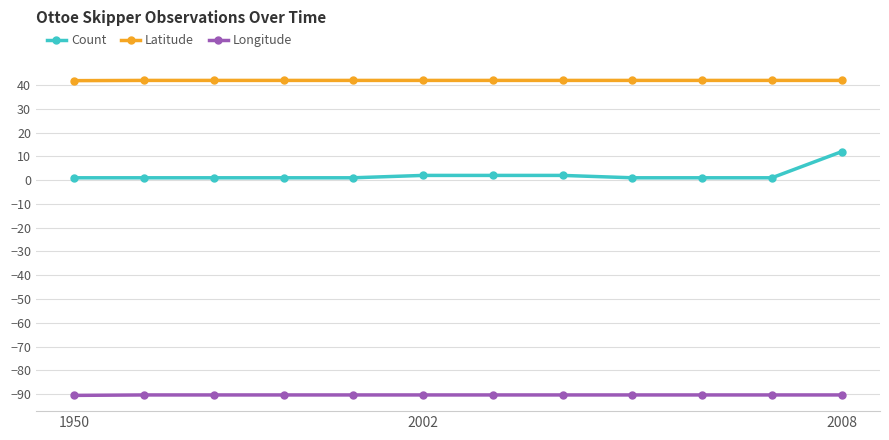

Which series has the largest total across all categories?

Latitude